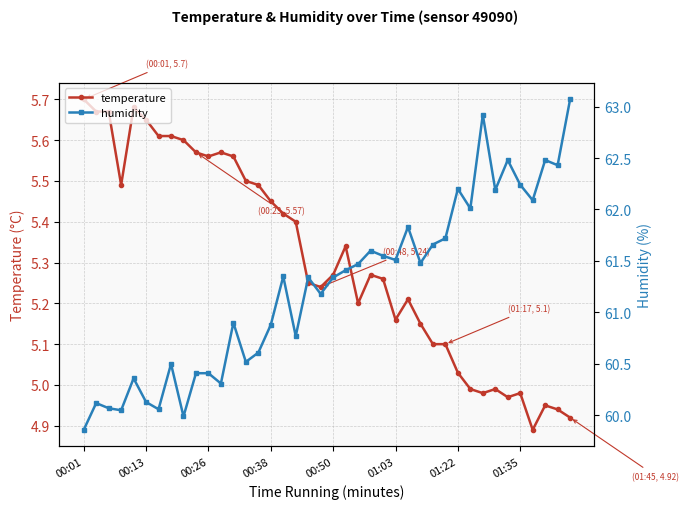

Reading left to right, list all the values displayed in this chart.

temperature: 5.7	5.7	5.7	5.5	5.7	5.7	5.6	5.6	5.6	5.6	5.6	5.6	5.6	5.5	5.5	5.5	5.4	5.4	5.2	5.2	5.3	5.3	5.2	5.3	5.3	5.2	5.2	5.2	5.1	5.1	5.0	5.0	5.0	5.0	5.0	5.0	4.9	5.0	4.9	4.9
humidity: 59.9	60.1	60.1	60.0	60.4	60.1	60.1	60.5	60.0	60.4	60.4	60.3	60.9	60.5	60.6	60.9	61.4	60.8	61.3	61.2	61.3	61.4	61.5	61.6	61.5	61.5	61.8	61.5	61.7	61.7	62.2	62.0	62.9	62.2	62.5	62.2	62.1	62.5	62.4	63.1